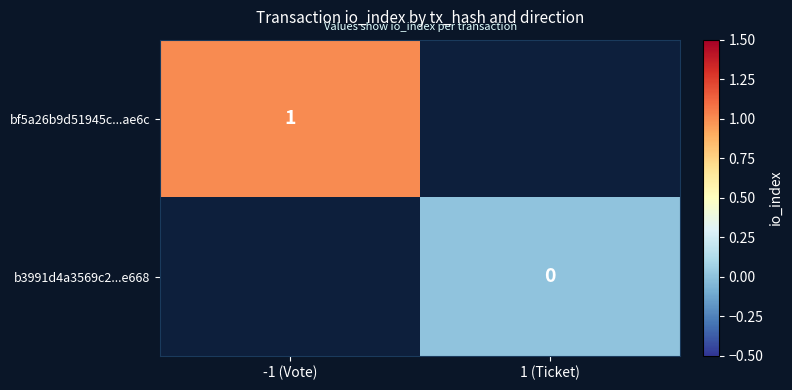

How many categories are shown in the chart?

2